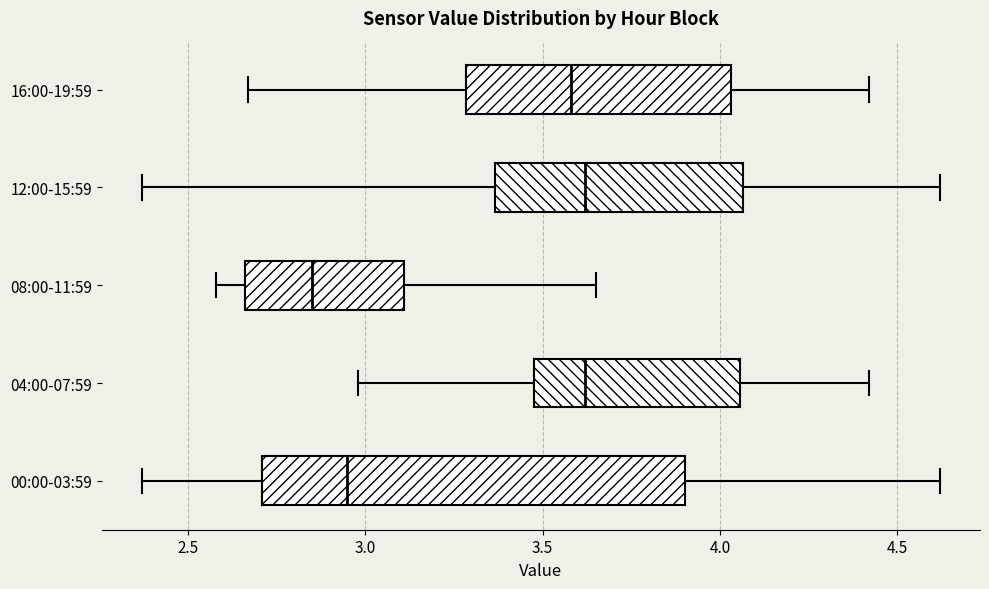

Comparing the boxes themselves (not the whiskers), which one is the widest?

00:00-03:59